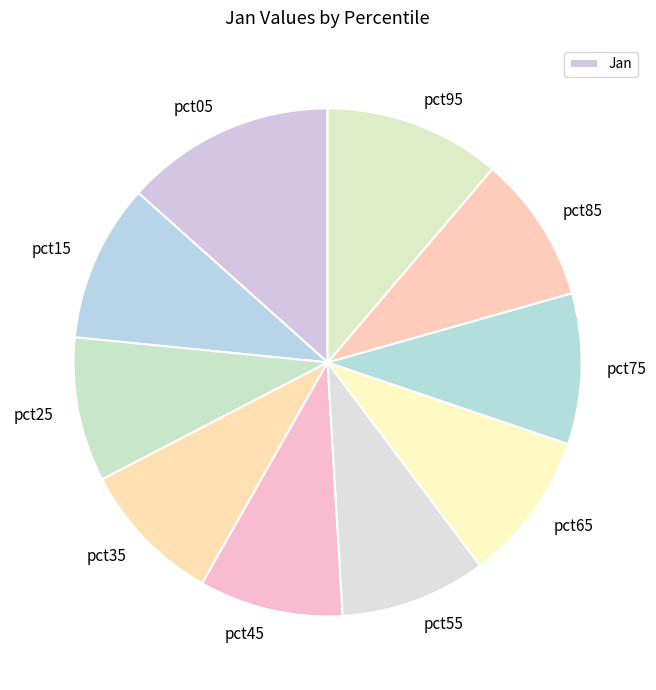

Is there a majority slice in this chart?

No